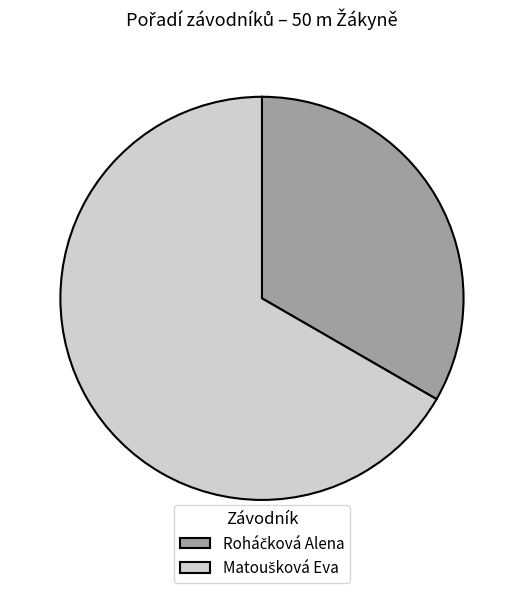

How many segments does this pie chart have?

2